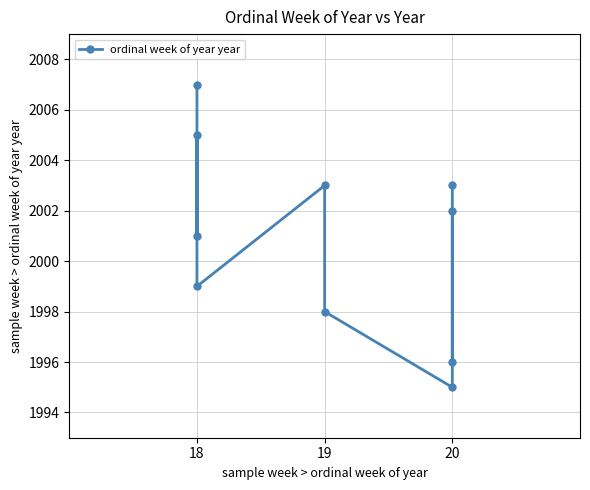

What is the maximum value shown in the chart?

2007